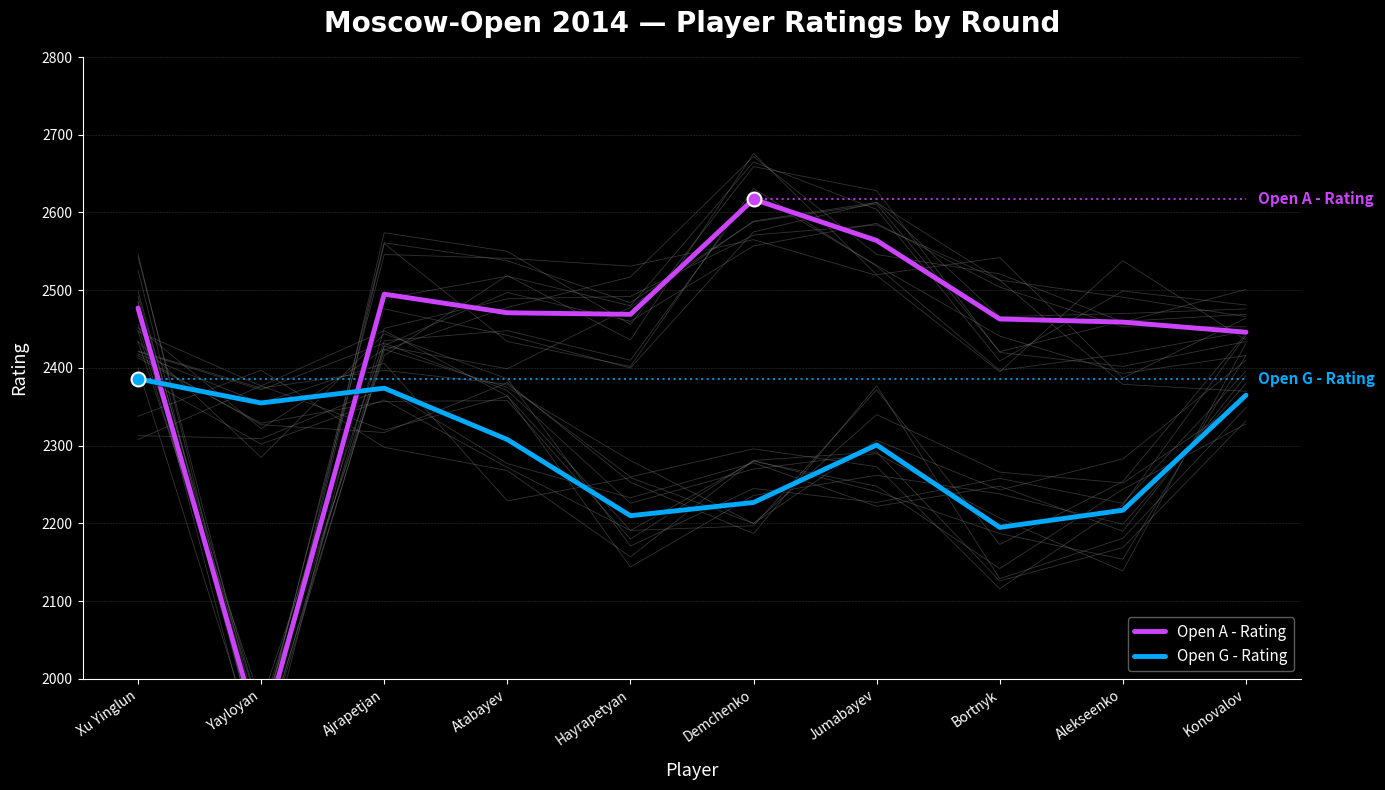

Is the value of Open A - Rating at Ajrapetjan greater than the value of Open G - Rating at Alekseenko?

Yes